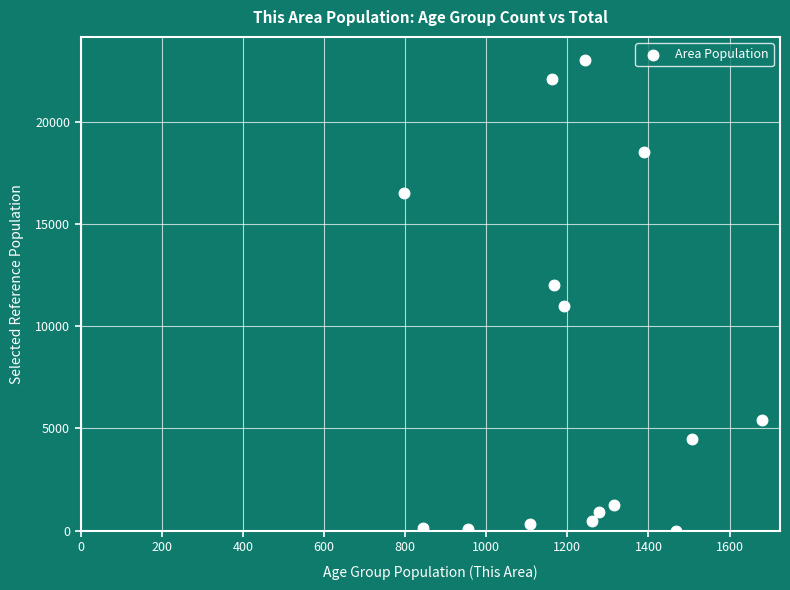

What is the range of X values (max minus min)?

883